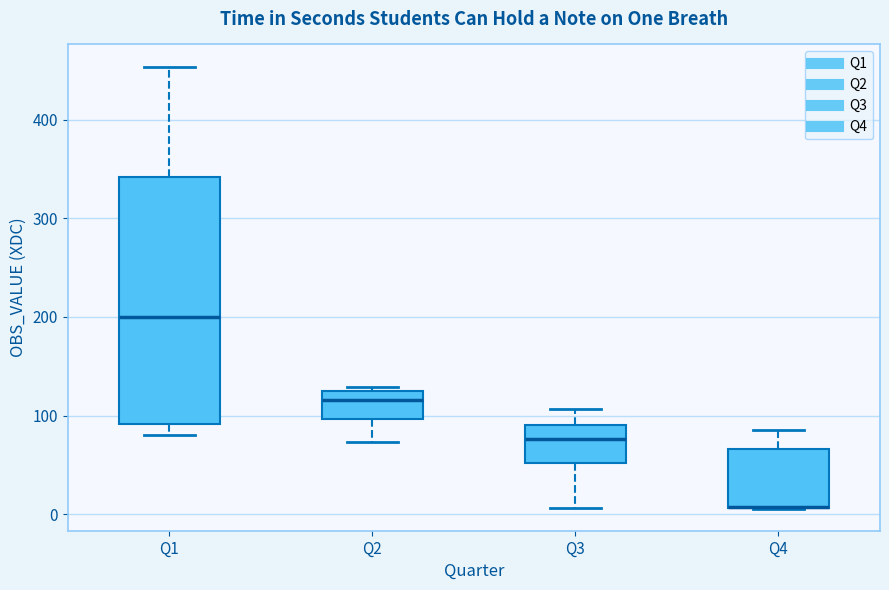

Reading left to right, transcribe this box plot: for each box, give where its median line is, the range the box spans, and where its two whiskers end, as read against the y-axis. The values are not printed on the chart, so give them approximately, as read against the axis.

Q1: median 200, box 90 to 340, whiskers 80 to 450
Q2: median 120 (just below the box's upper edge), box 100 to 120, whiskers 70 to 130
Q3: median 80, box 50 to 90, whiskers 10 to 110
Q4: median 10 (drawn on the box's lower edge), box 10 to 70, whiskers 10 to 90